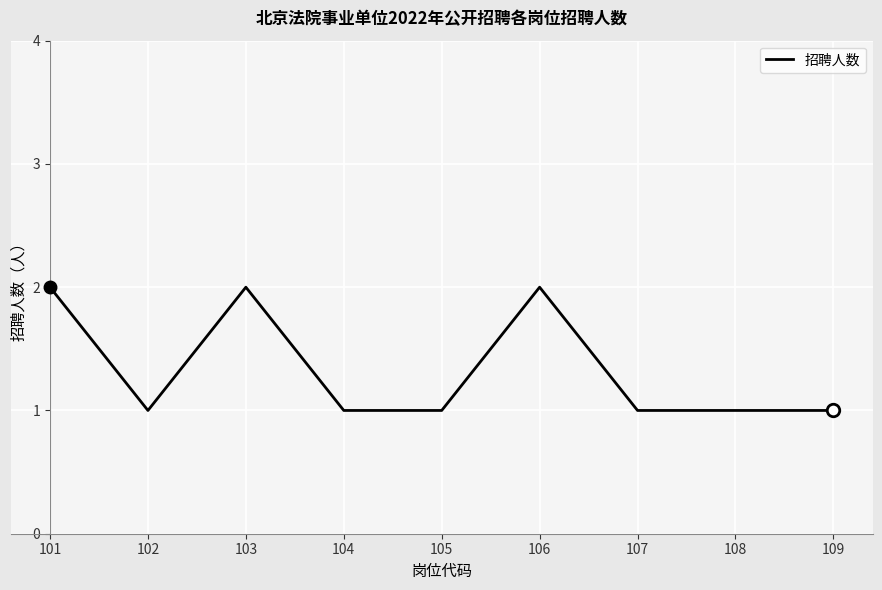

Between 108 and 106, which is larger?

106